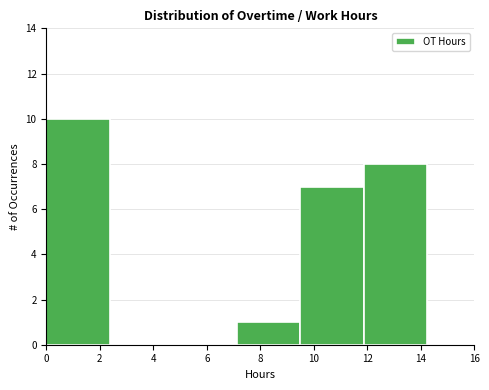

Reading left to right, transcribe this chart: for each bar, give the range it covers on the x-axis and its height. Neither the bar edges nor the heights are printed on the chart, so give them approximately, as read against the axes.

0.0 to 2.4: 10
2.4 to 4.8: 0
4.8 to 7.2: 0
7.2 to 9.4: 1
9.4 to 11.8: 7
11.8 to 14.2: 8